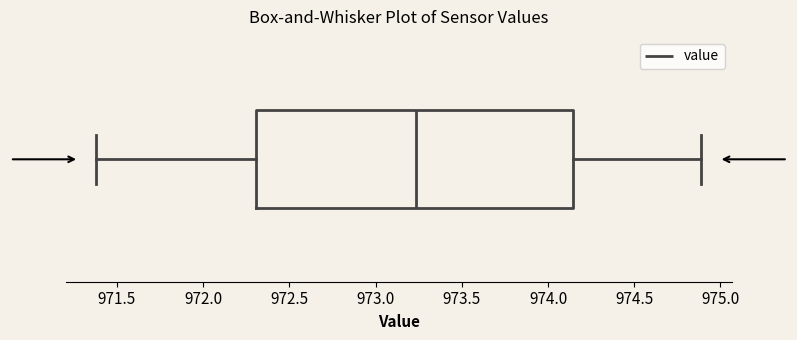

Read this box plot against the x-axis: the position of the median line, the range covered by the box, and the ends of both whiskers. The values are not printed on the chart, so give them approximately, as read against the axis.

median 973.25, box 972.30 to 974.15, whiskers 971.40 to 974.90